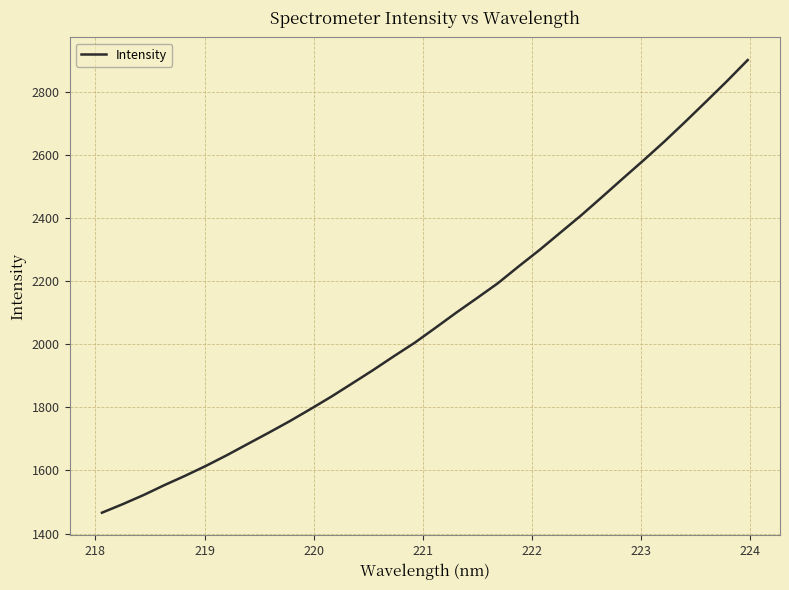

What is the greatest value displayed?

2900.8